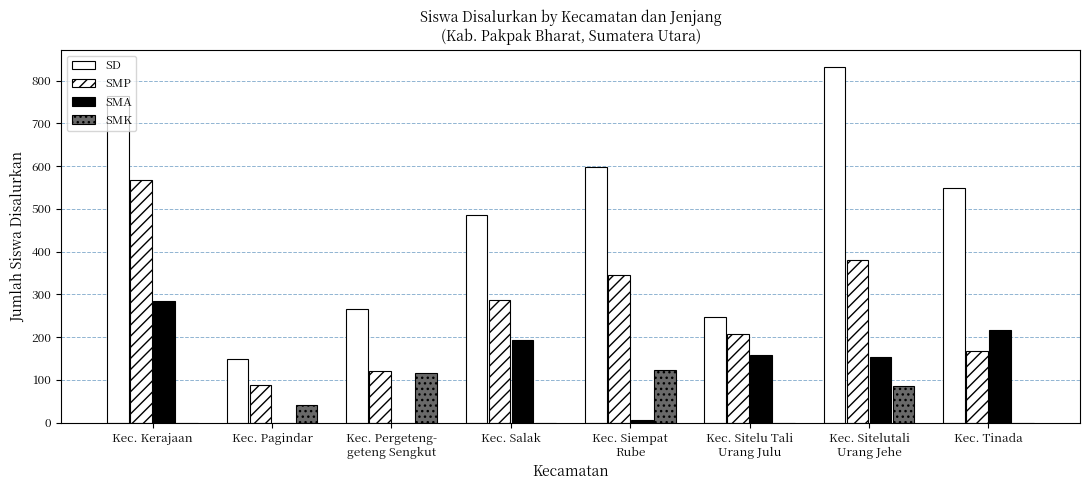

At how many categories does at least one series exceed 792?

1